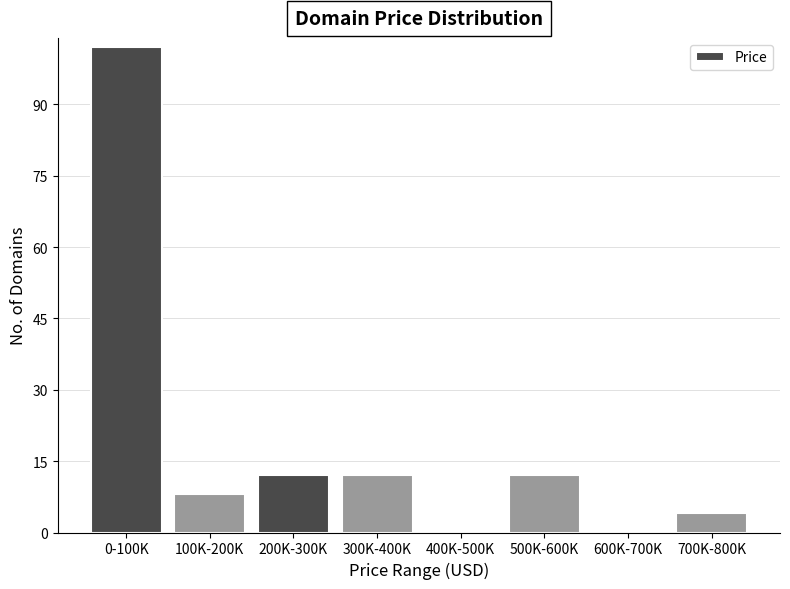

Reading left to right, extract all data points from this chart.

0-100K=102	100K-200K=8	200K-300K=12	300K-400K=12	400K-500K=0	500K-600K=12	600K-700K=0	700K-800K=4